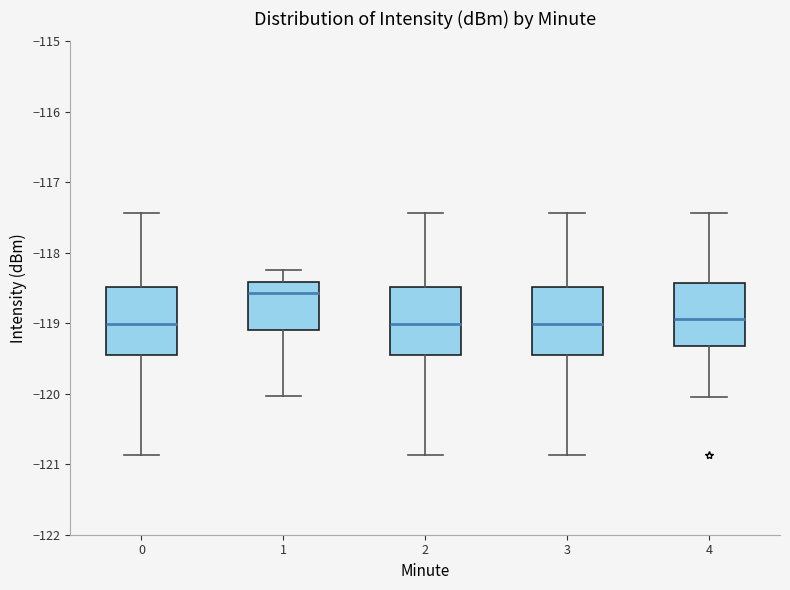

Where does the median line of the box at x = 0 sit on the y-axis? The values are not printed on the chart, so give them approximately, as read against the axis.

-119.0